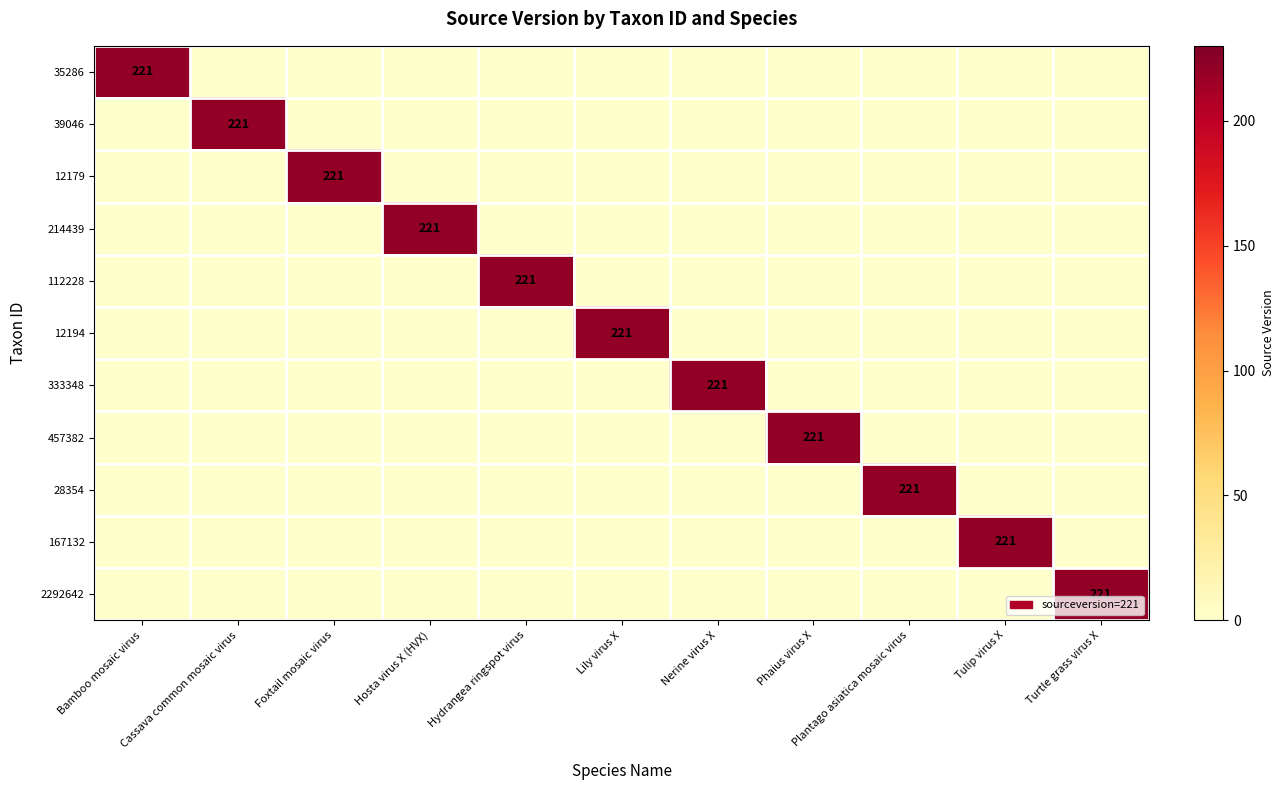

The 214439 series shows 0 at Turtle grass virus X. True or false?

True